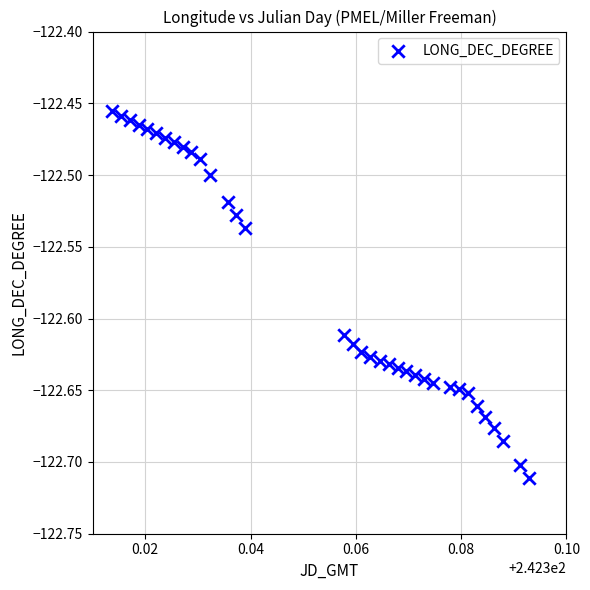

What is the range of Y values (max minus min)?

0.3